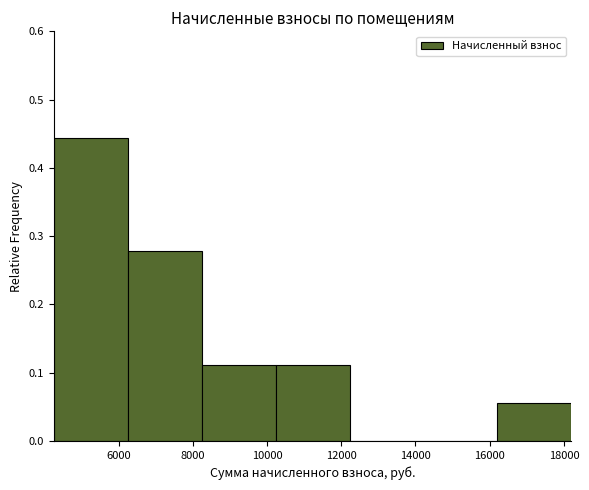

How tall is the bar that spans 16200 to 18200 on the x-axis? Neither the bar edges nor the heights are printed on the chart, so give them approximately, as read against the axes.

0.06